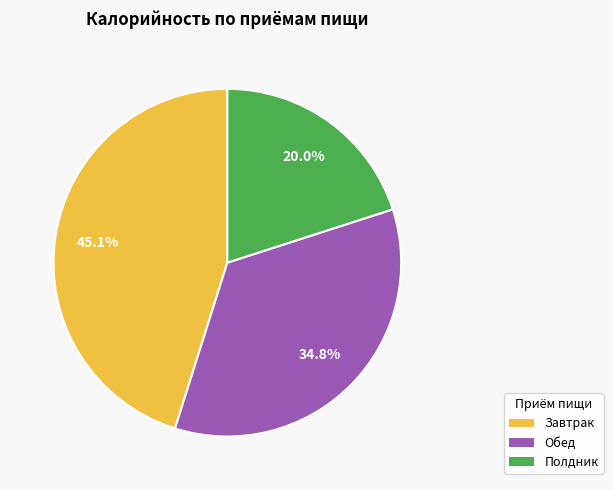

How many segments does this pie chart have?

3